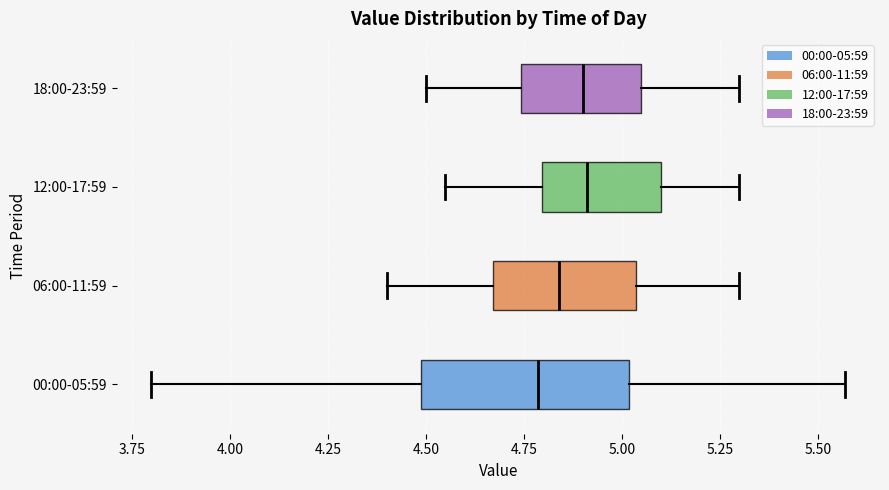

Reading bottom to top, read every box against the x-axis: the position of its median line, the range the box covers, and the ends of its whiskers. The values are not printed on the chart, so give them approximately, as read against the axis.

00:00-05:59: median 4.80, box 4.50 to 5.00, whiskers 3.80 to 5.55
06:00-11:59: median 4.85, box 4.65 to 5.05, whiskers 4.40 to 5.30
12:00-17:59: median 4.90, box 4.80 to 5.10, whiskers 4.55 to 5.30
18:00-23:59: median 4.90, box 4.75 to 5.05, whiskers 4.50 to 5.30